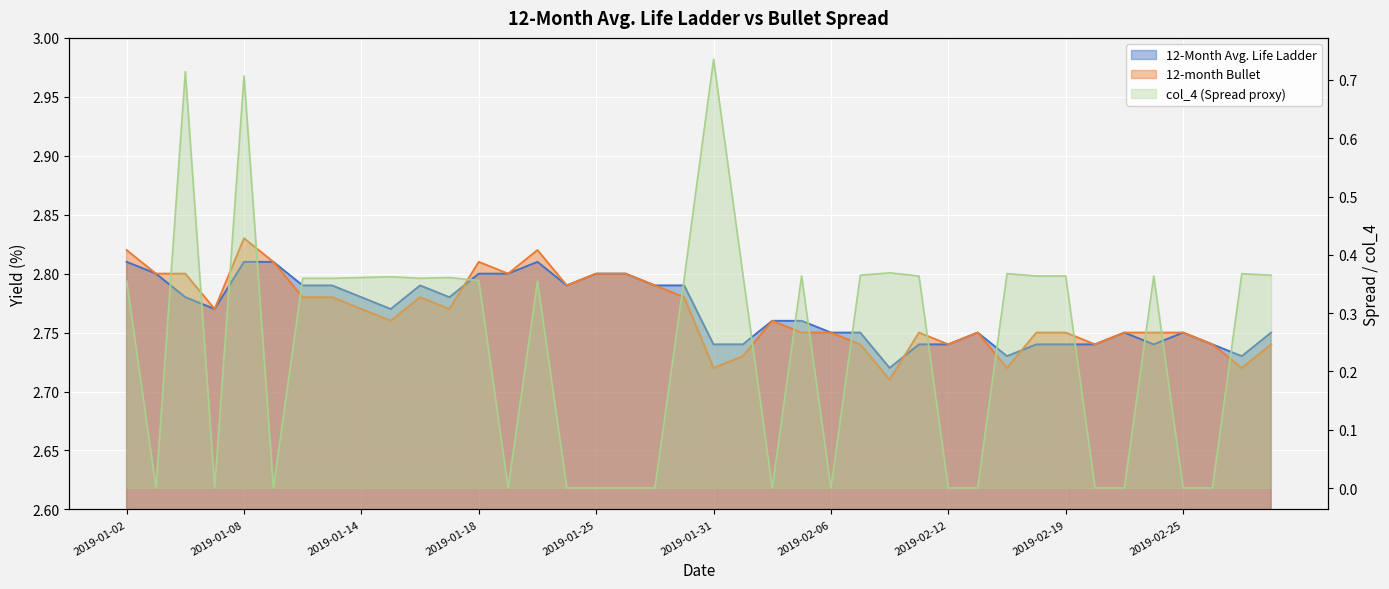

What is the average value of the 12-month Bullet series?

2.8